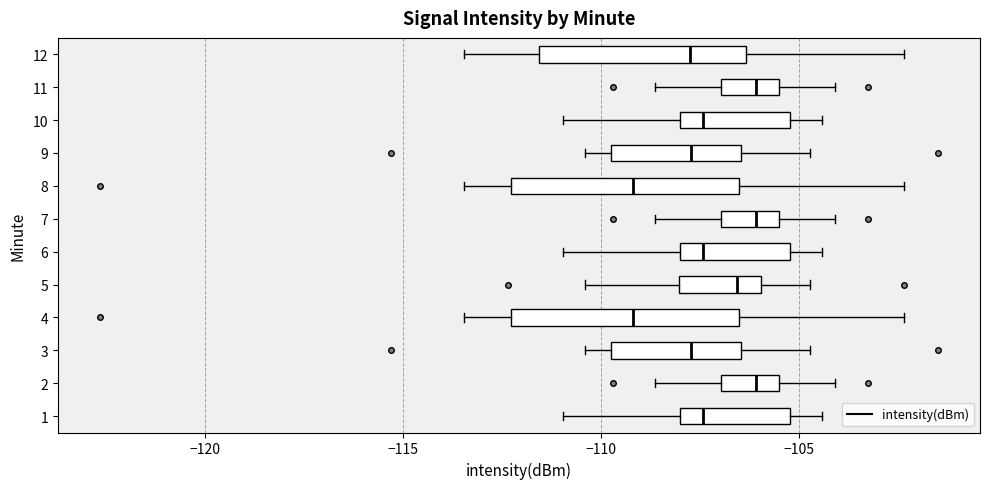

Where is the right edge of the box at y = 7 on the x-axis? The values are not printed on the chart, so give them approximately, as read against the axis.

-105.5